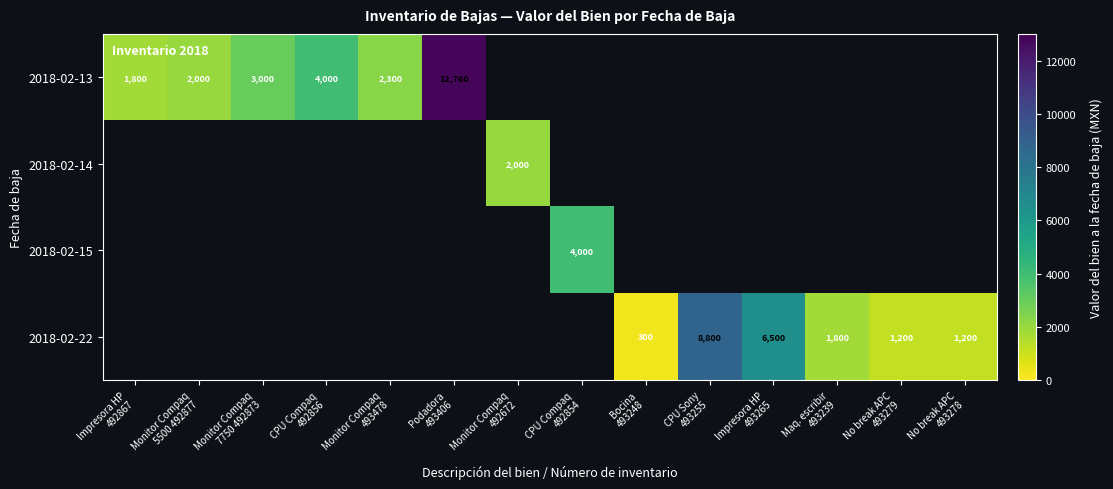

Rank the categories by 2018-02-15 value from lowest to highest.

Impresora HP 492867, Monitor Compaq 5500 492877, Monitor Compaq 7750 492873, CPU Compaq 492856, Monitor Compaq 493478, Podadora 493406, Monitor Compaq 492672, CPU Compaq 492854, Bocina 493248, CPU Sony 493255, Impresora HP 493265, Maq. escribir 493239, No break APC 493279, No break APC 493278